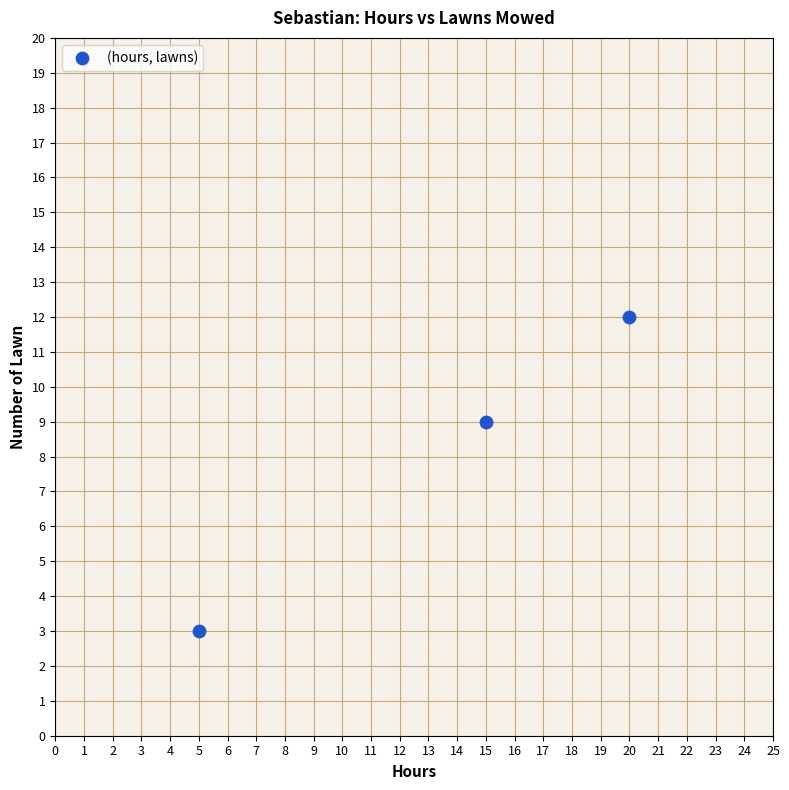

What Y value in the scatter plot is closest to 7?

9